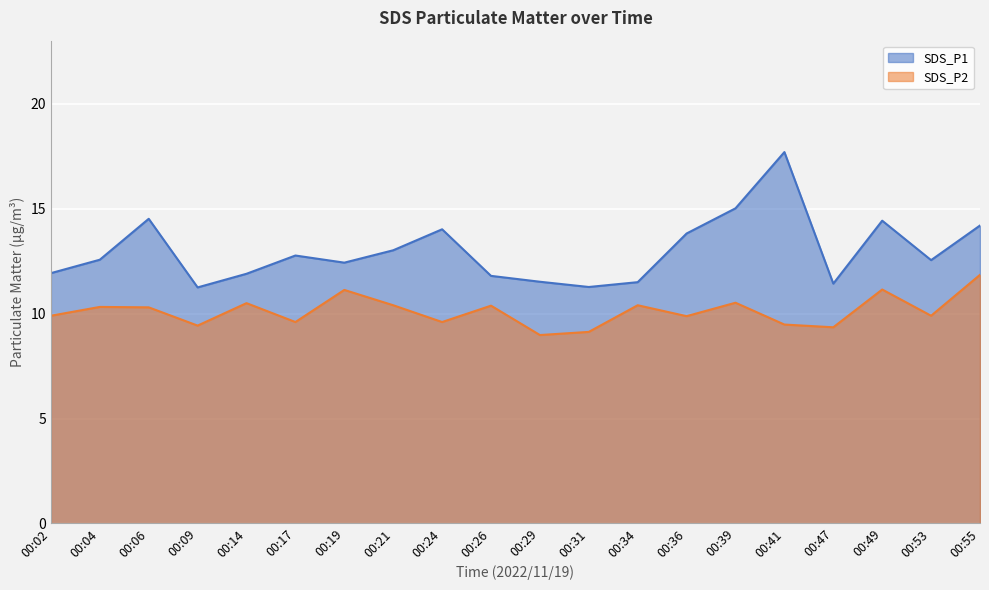

How many values in the SDS_P2 series are below 10?

10